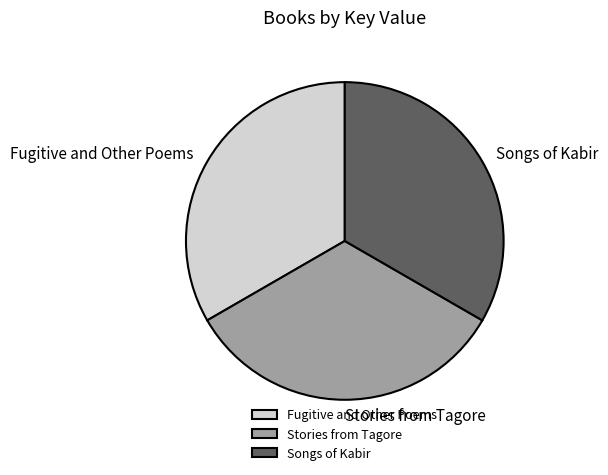

Is Songs of Kabir the majority of the pie?

No